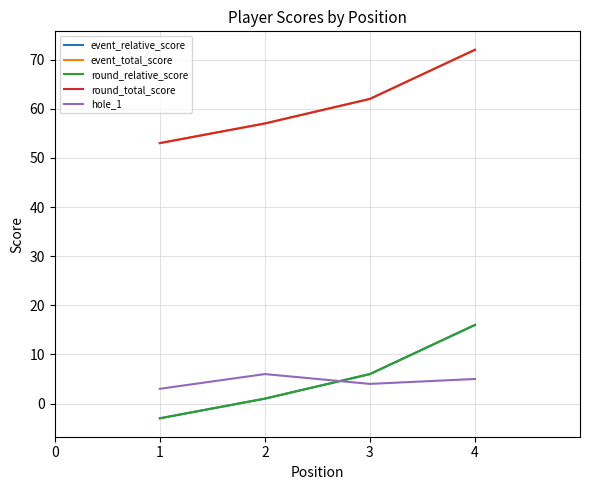

Which series has the largest total across all categories?

event_total_score